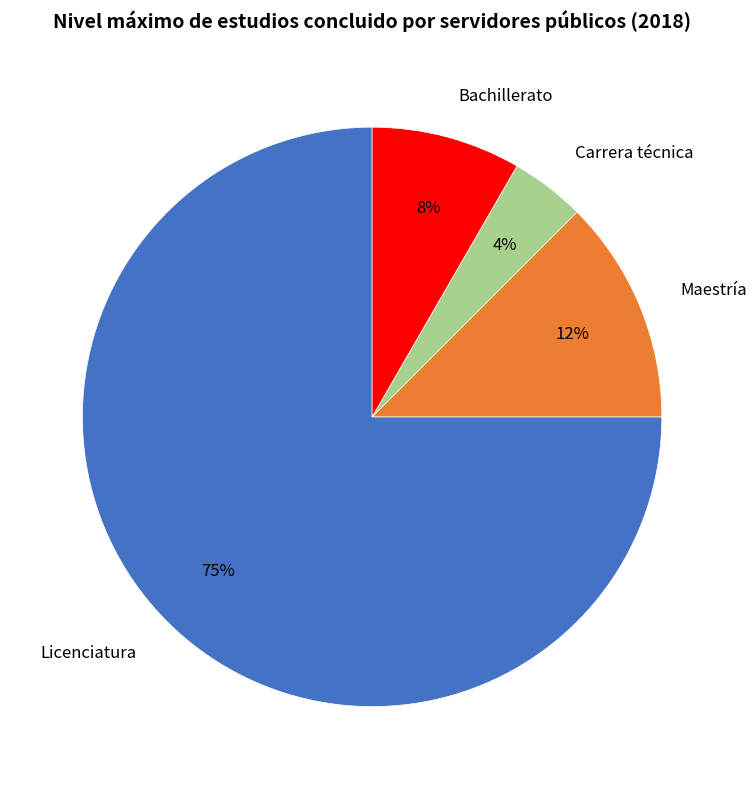

True or false: Maestría accounts for 12% of the total.

True